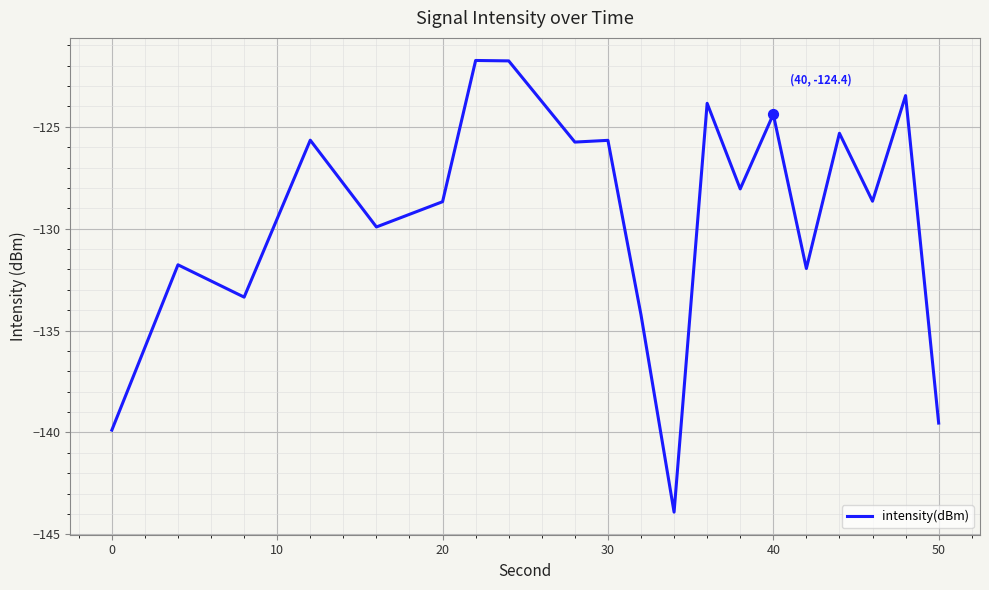

What is the difference between the maximum and minimum values?

22.2